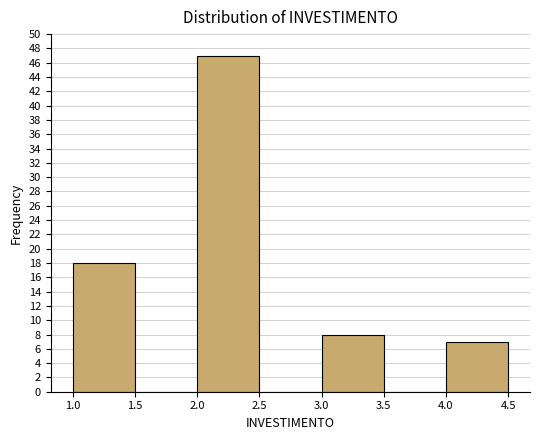

Over which range of the x-axis is the bar tallest?

2.0 to 2.5